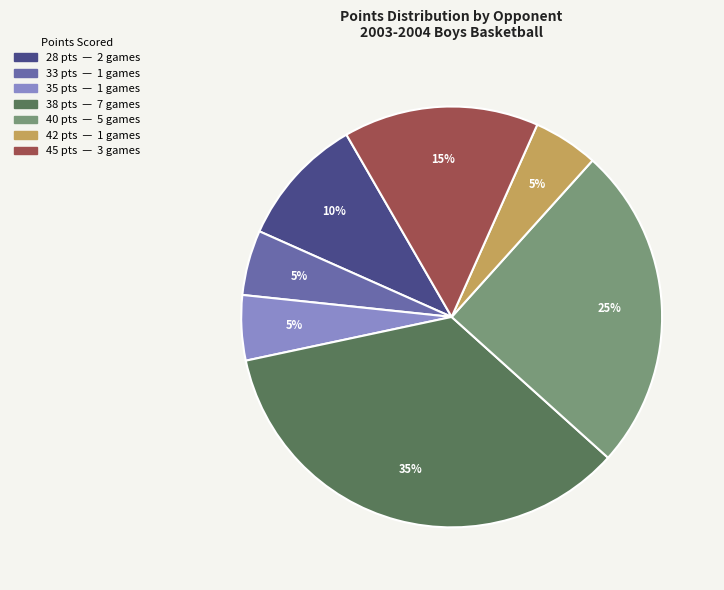

Is there a majority slice in this chart?

No